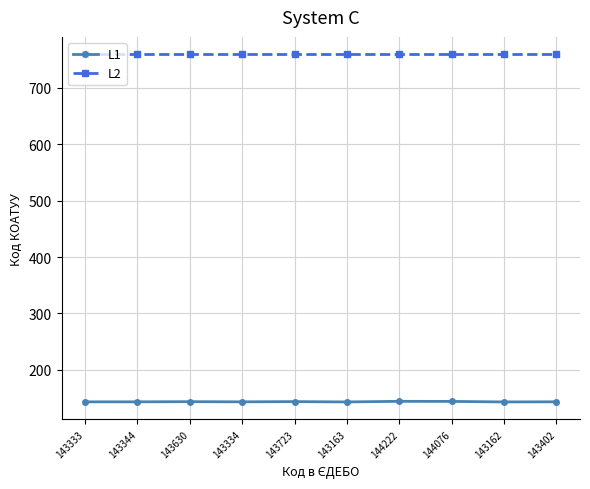

What value does the L2 series have at 143402?

759.4